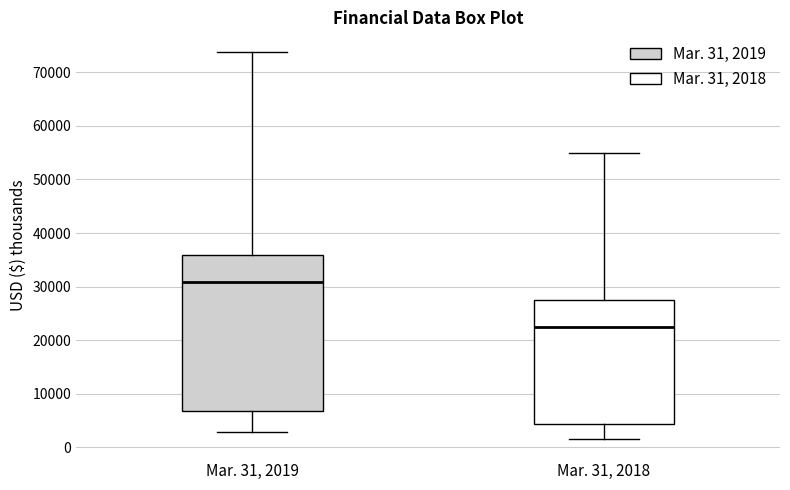

Where does the upper whisker of the box for Mar. 31, 2018 end on the y-axis? The values are not printed on the chart, so give them approximately, as read against the axis.

55000